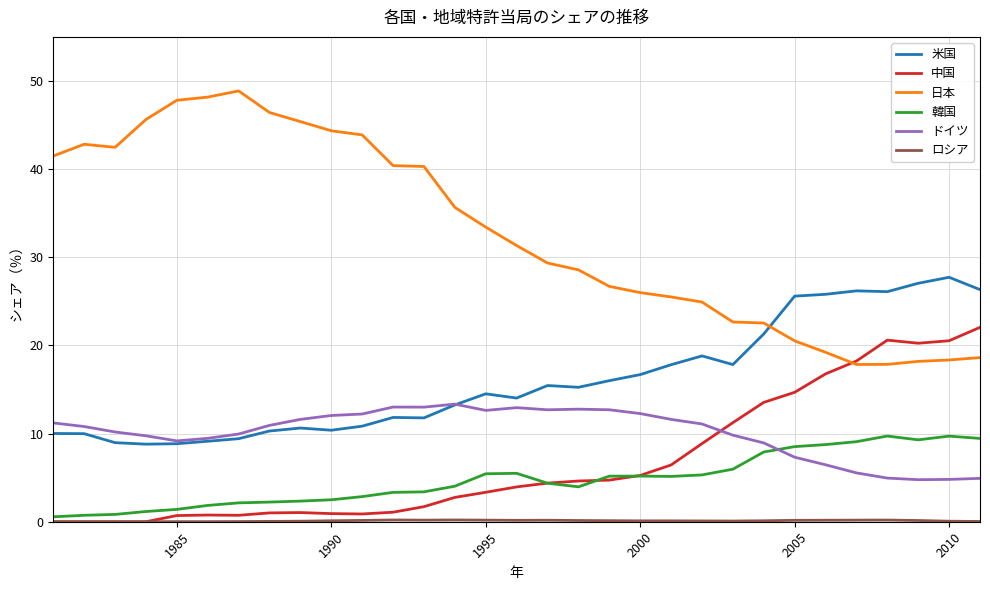

Which series has the largest range (max minus min)?

日本